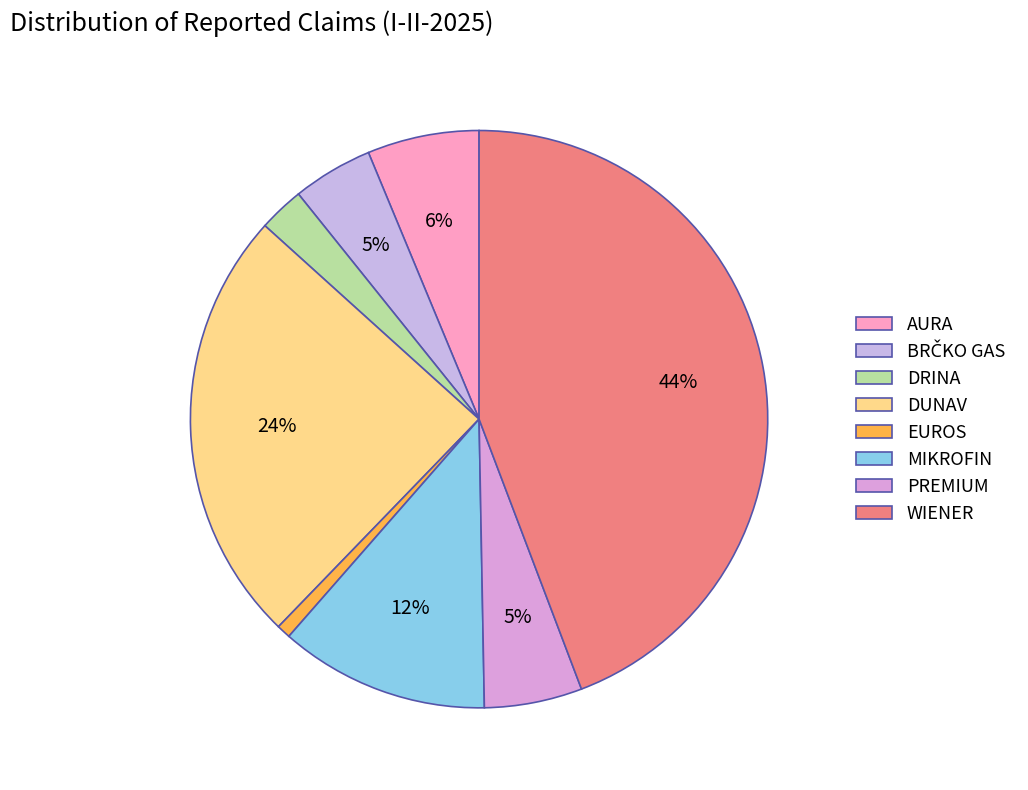

To the nearest percent, what is the difference between the MIKROFIN and DRINA slice percentages?

9%